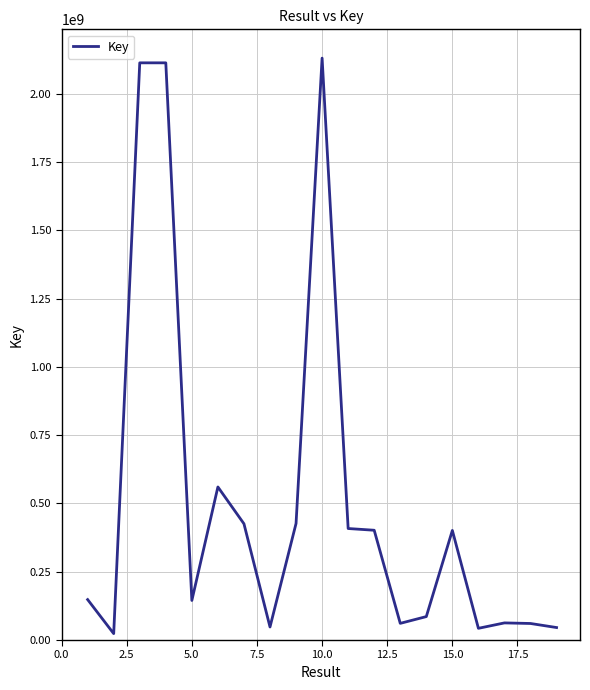

What is the greatest value displayed?

2130407748